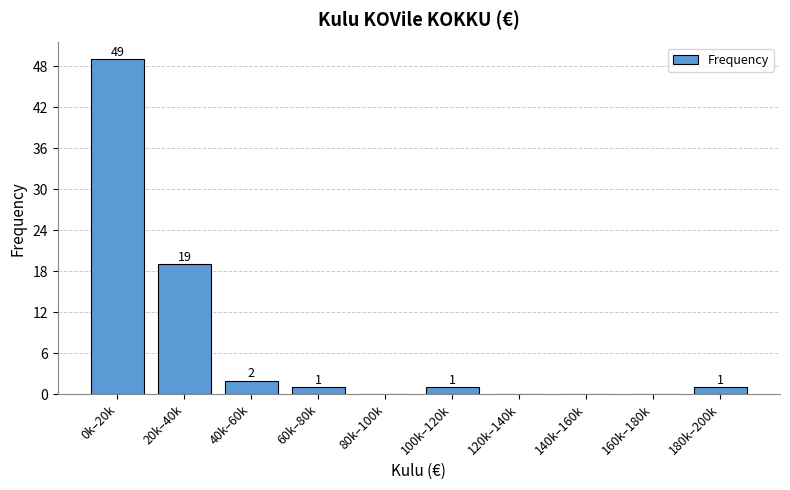

Reading right to left, what are all the values shown in this chart?

180k–200k=1	160k–180k=0	140k–160k=0	120k–140k=0	100k–120k=1	80k–100k=0	60k–80k=1	40k–60k=2	20k–40k=19	0k–20k=49